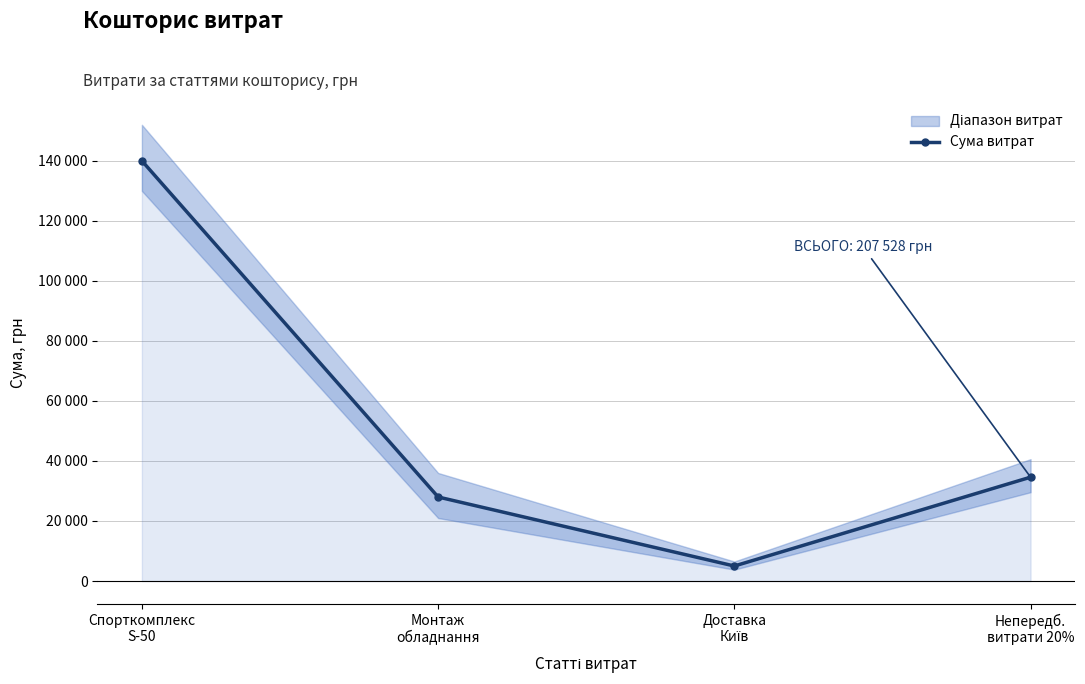

Is it true that the value at Монтаж
обладнання is 7657?

False